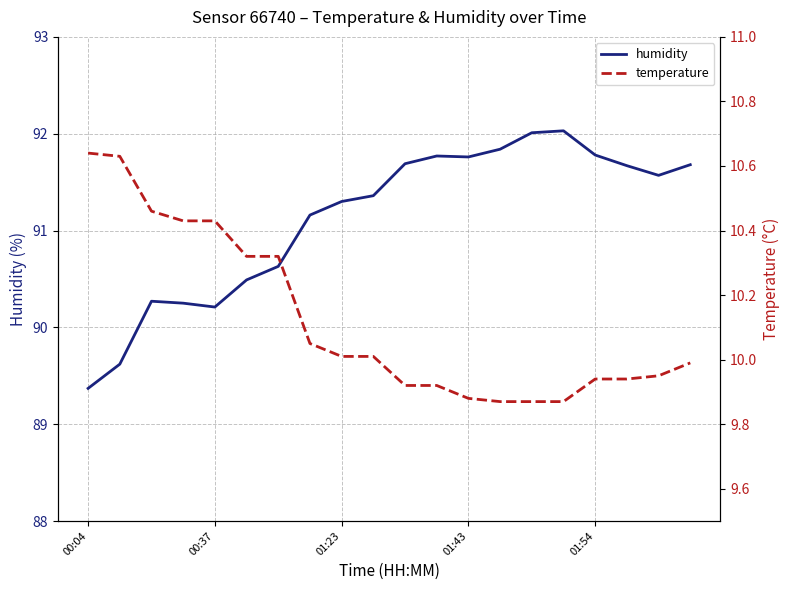

The humidity series shows 91.3 at 01:23. True or false?

True